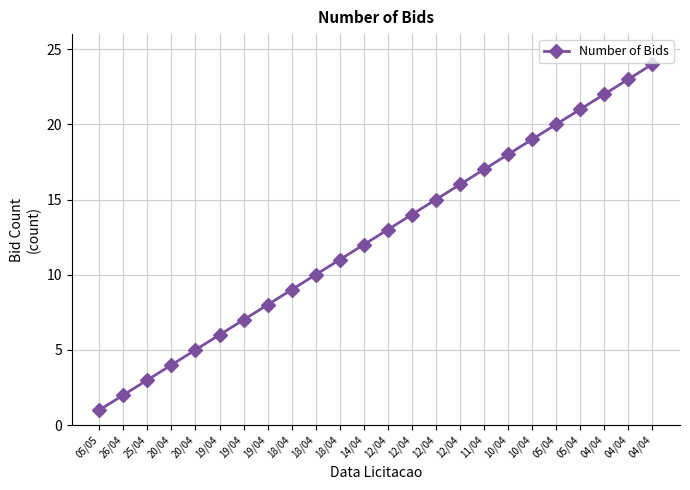

True or false: there are more than 2 points higher than both neighbors.

False